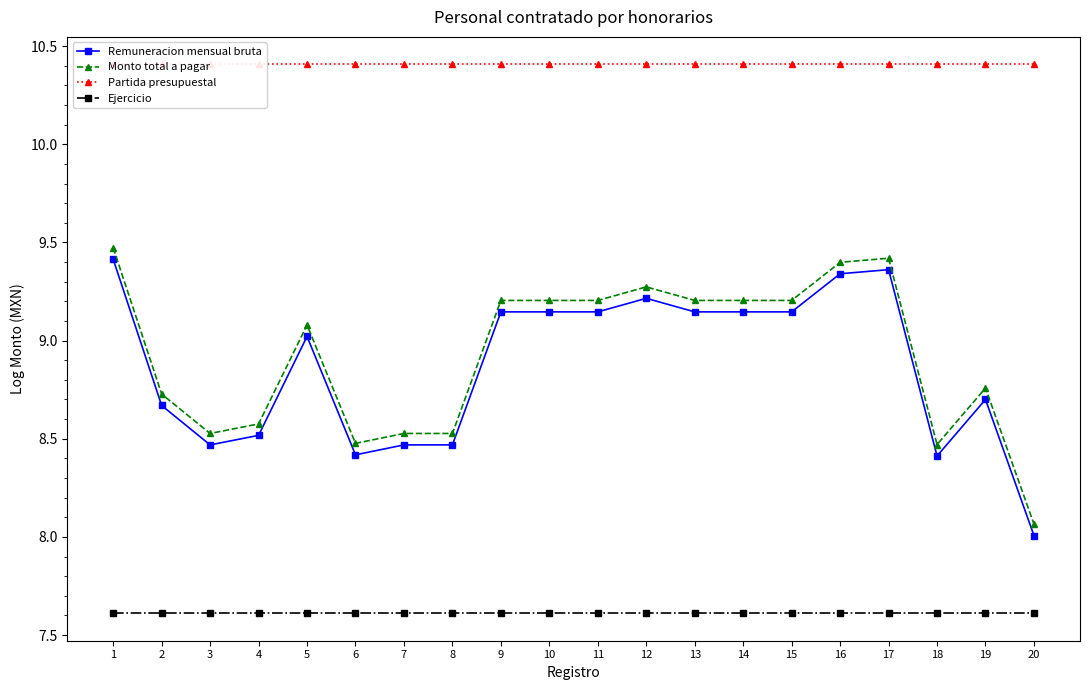

Which category has the highest value in the Partida presupuestal series?

1